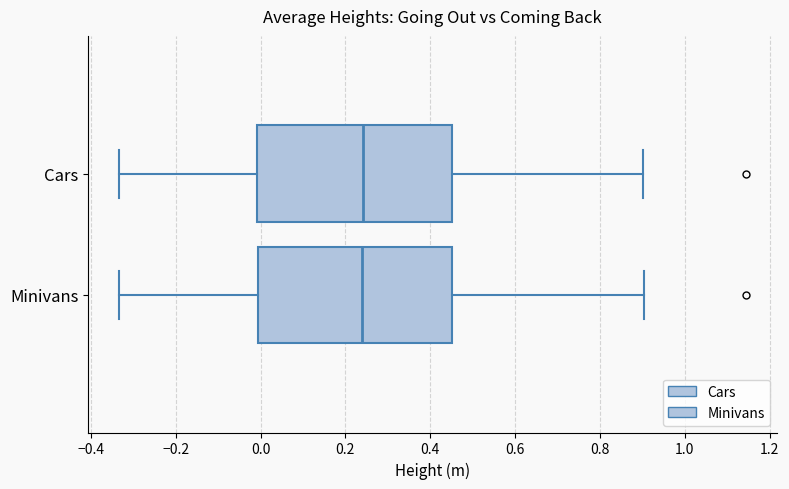

Where does the left whisker of the box for Minivans end on the x-axis? The values are not printed on the chart, so give them approximately, as read against the axis.

-0.34